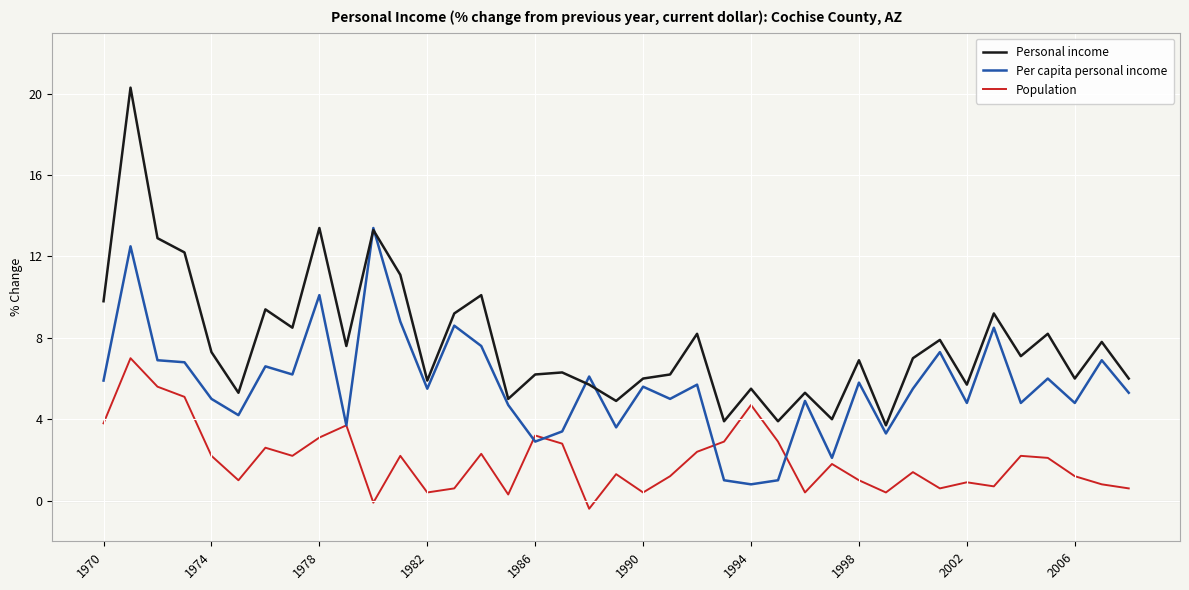

True or false: Population and Personal income intersect in this chart.

False